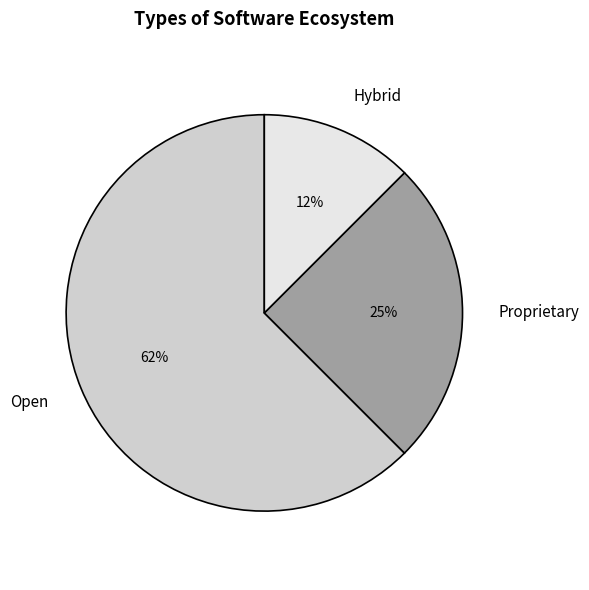

Does any single category account for the majority?

Yes